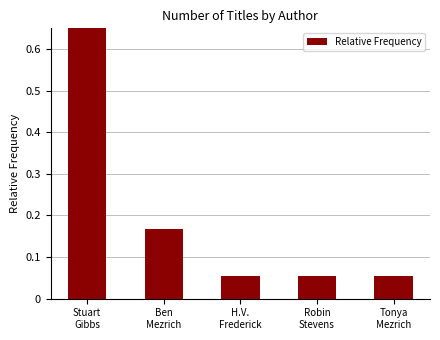

List the labels in order of value, smallest first.

H.V.
Frederick, Robin
Stevens, Tonya
Mezrich, Ben
Mezrich, Stuart
Gibbs